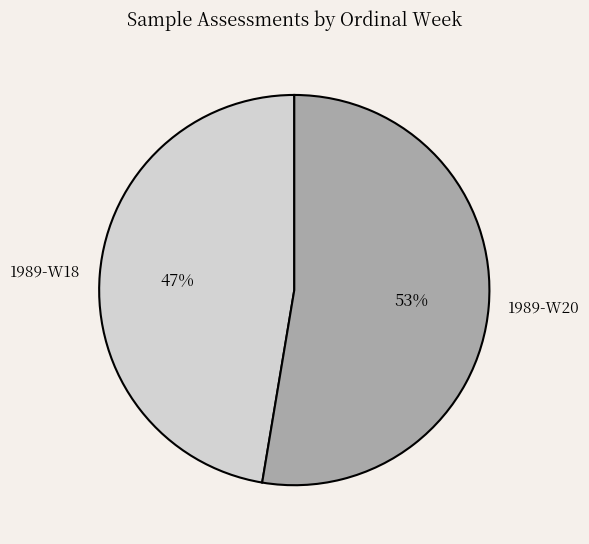

How many slices are in this pie chart?

2